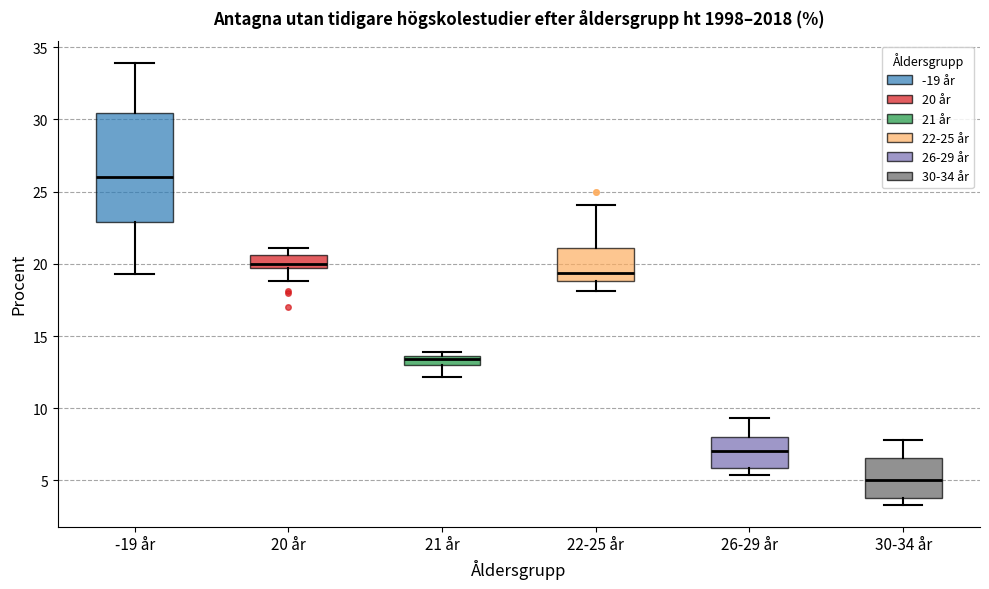

Which box is the tallest, from its lower edge to its upper edge?

-19 år